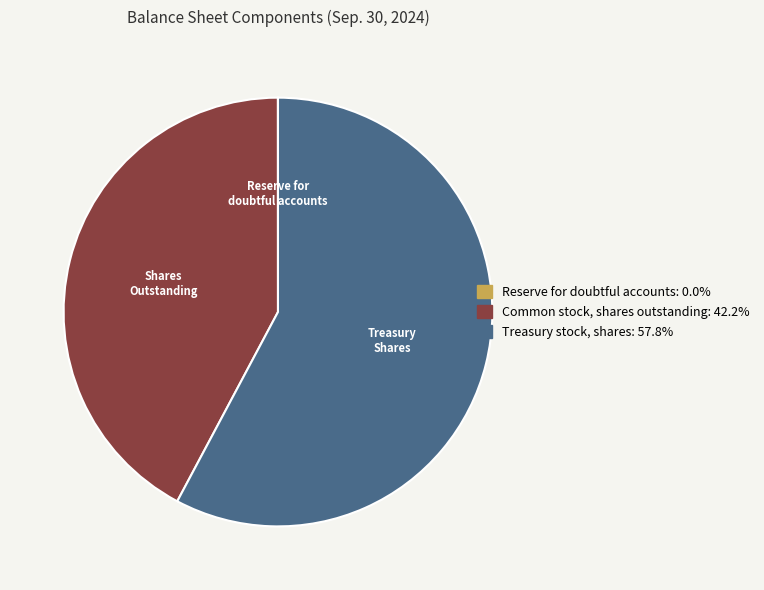

Is the sum of Common stock, shares outstanding and Treasury stock, shares greater than half?

Yes